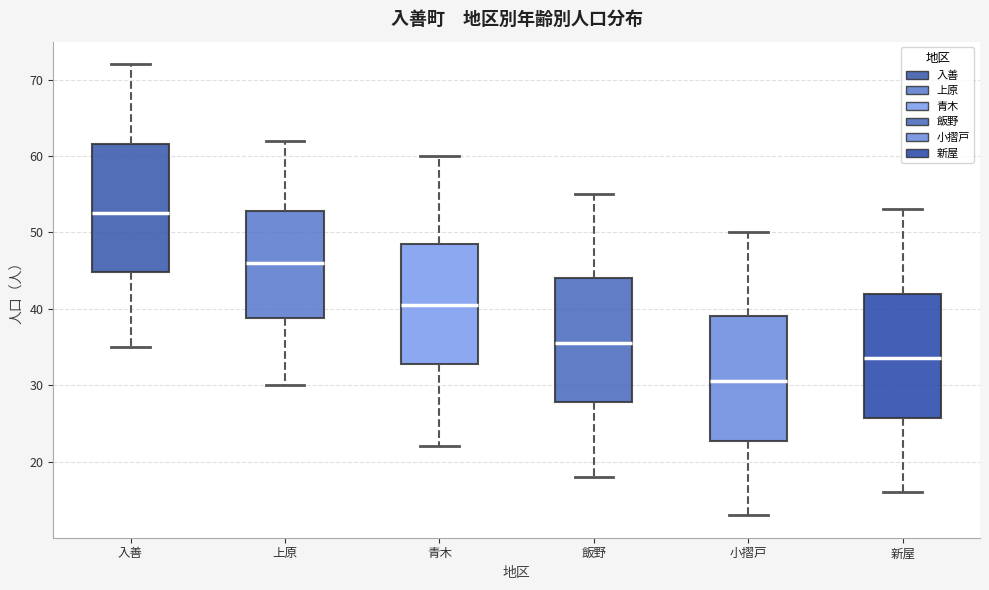

Where is the upper edge of the box for 新屋 on the y-axis? The values are not printed on the chart, so give them approximately, as read against the axis.

42